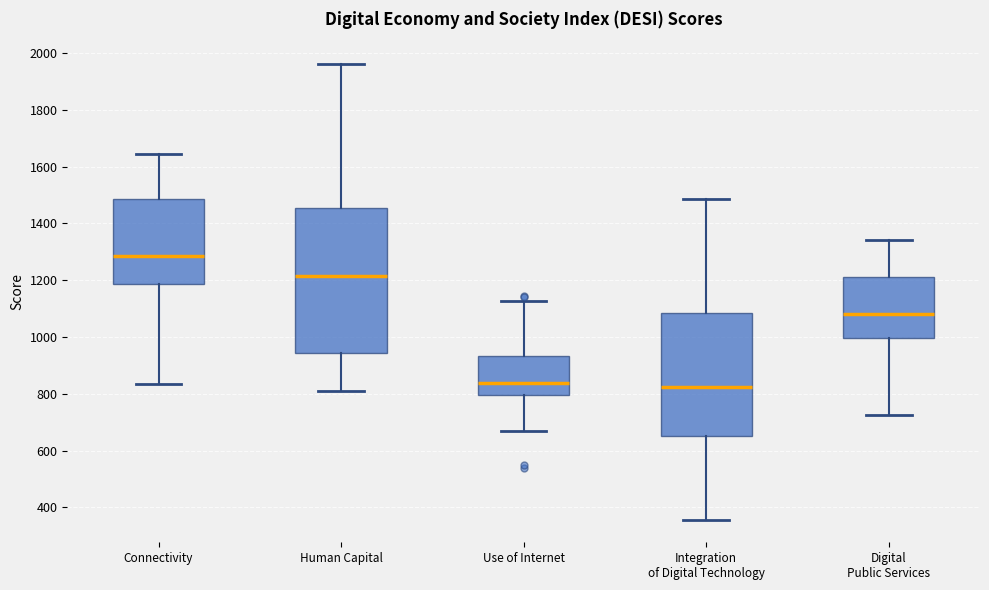

Which box is the tallest, from its lower edge to its upper edge?

Human Capital